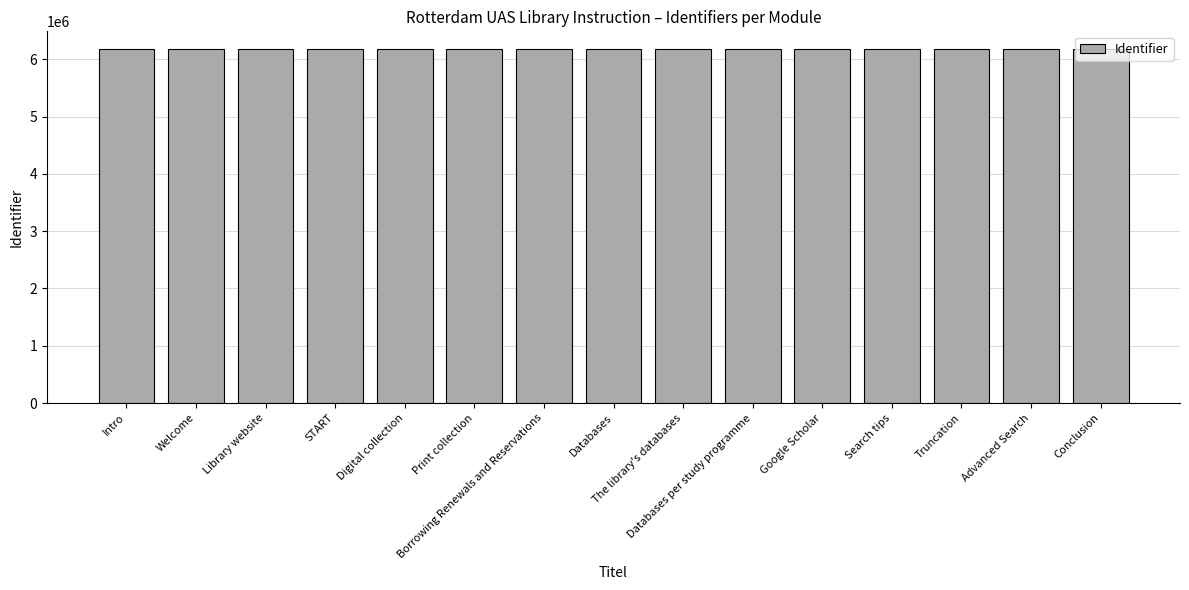

What is the value of the 12th bar from the left?

6180161